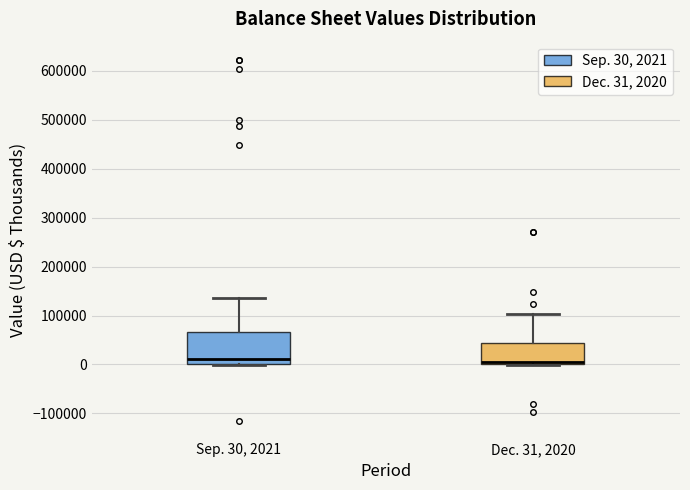

Which box is the tallest, from its lower edge to its upper edge?

Sep. 30, 2021